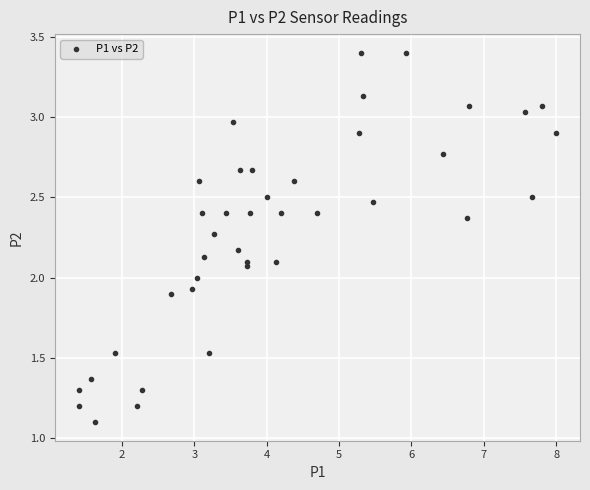

What is the range of X values (max minus min)?

6.6